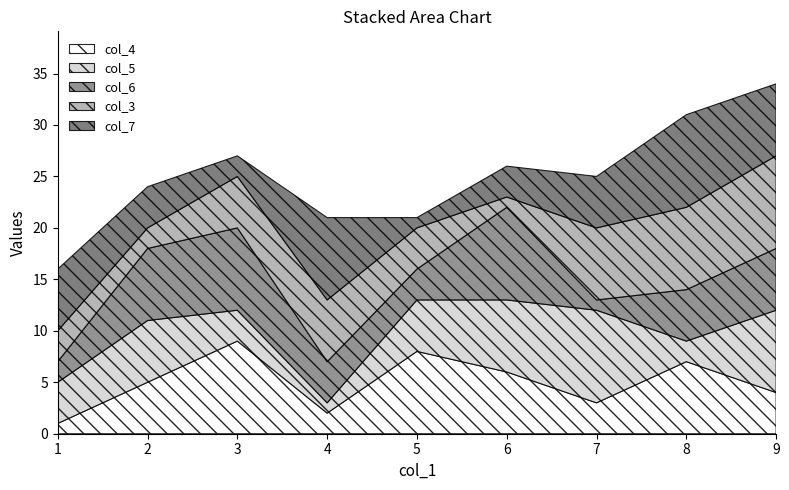

In col_7, how many points are higher than both neighbors (excluding endpoints)?

2